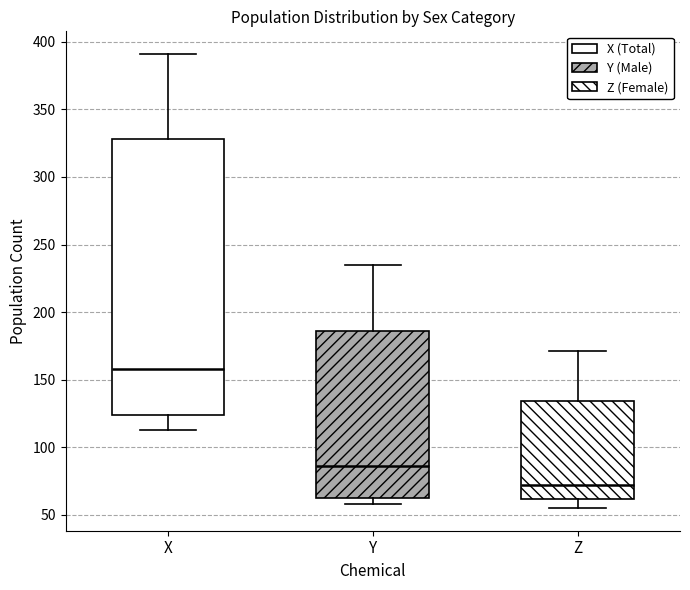

Which box's median line is the highest?

X